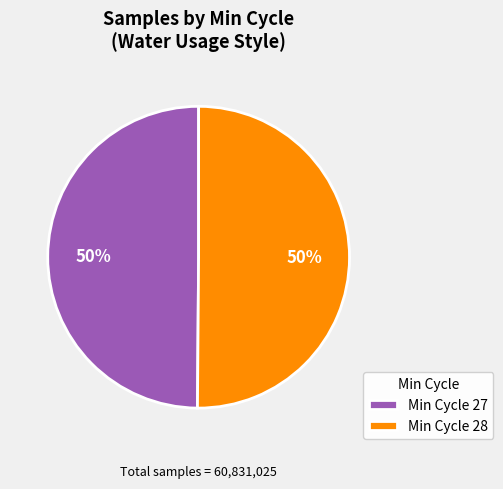

How many slices are in this pie chart?

2